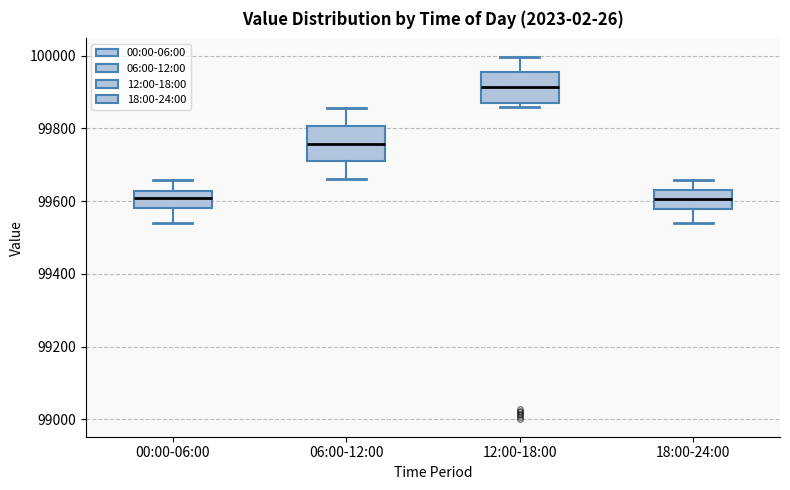

Where does the median line of the box for 12:00-18:00 sit on the y-axis? The values are not printed on the chart, so give them approximately, as read against the axis.

99920